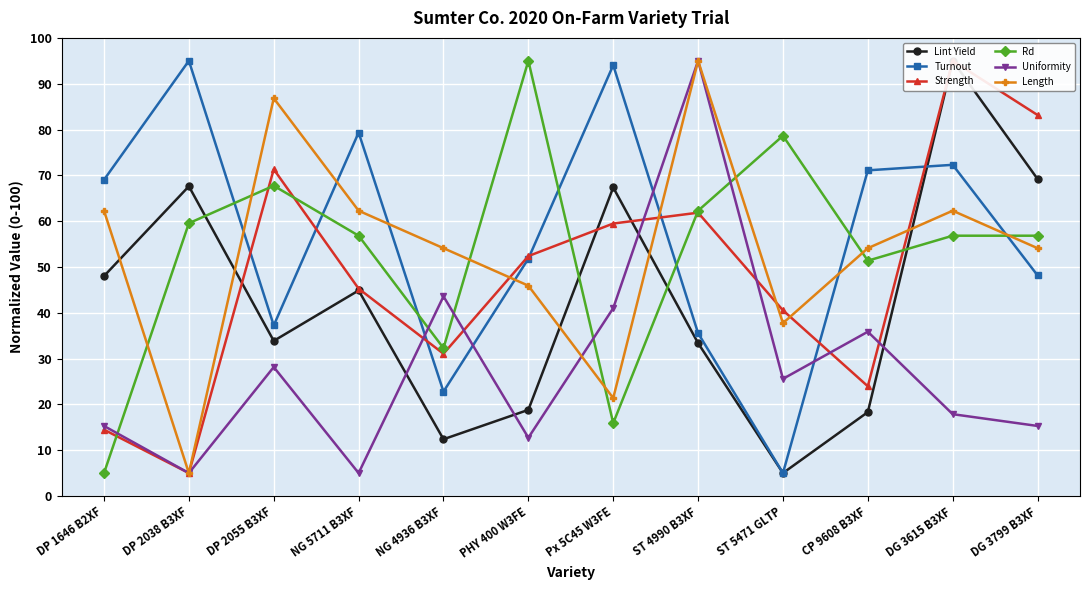

What position from the right is NG 4936 B3XF?

8